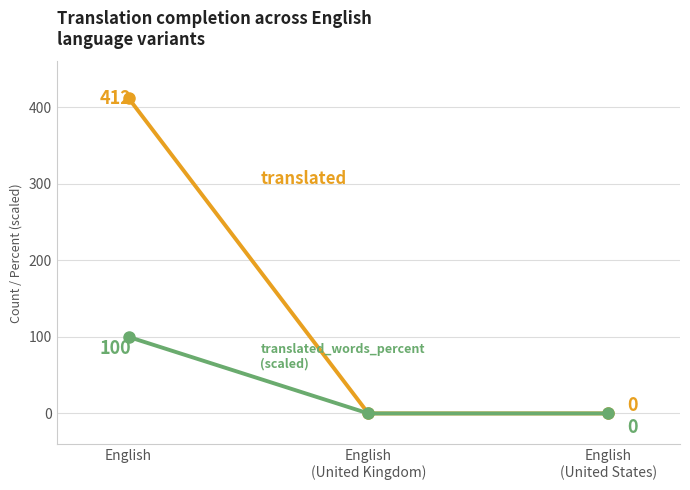

At which category is the sum across all series the highest?

English